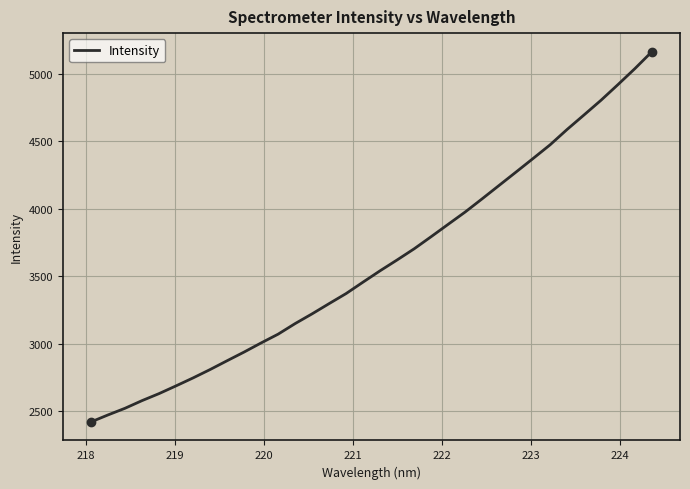

What is the maximum value shown in the chart?

5164.3